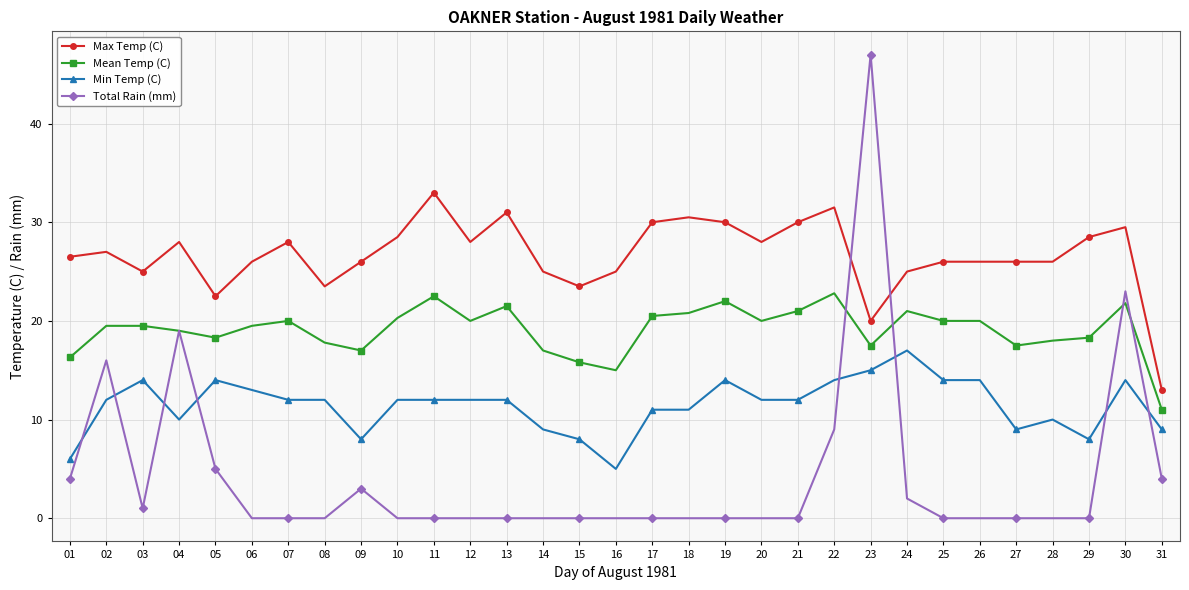

What is the difference between the second highest and second lowest values in the Total Rain (mm) series?

23.0